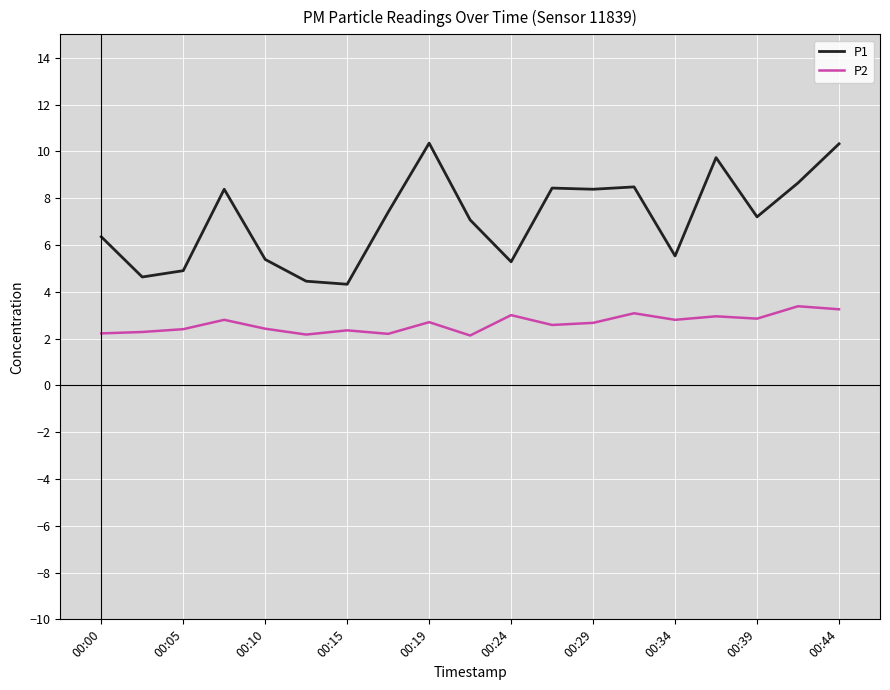

List the series in order of their overall mean, lowest first.

P2, P1